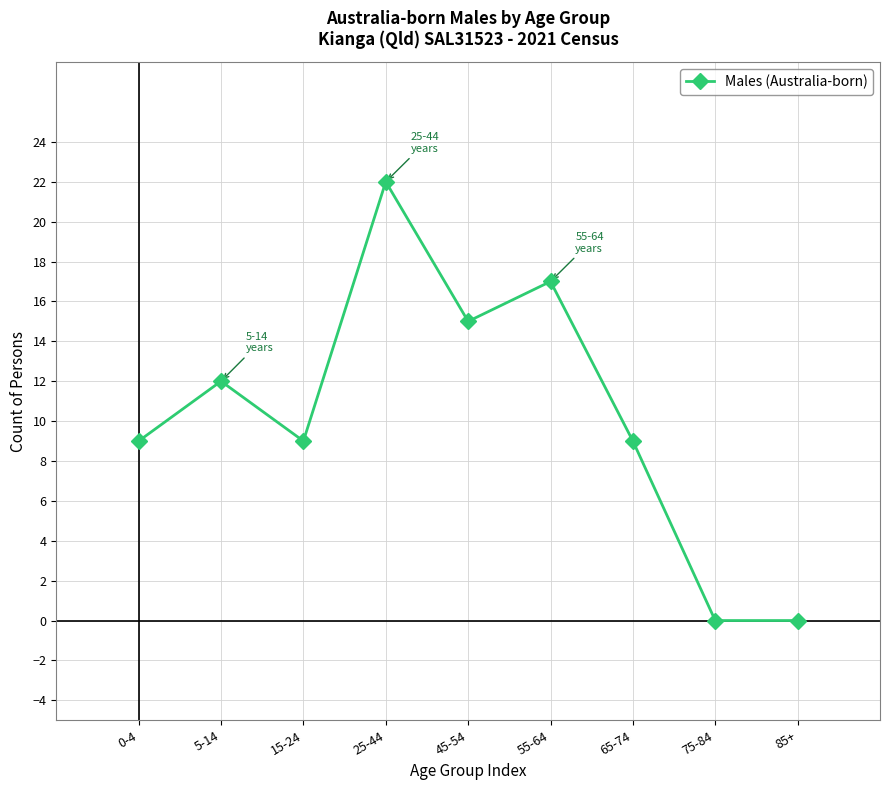

How many distinct data groups are displayed?

1